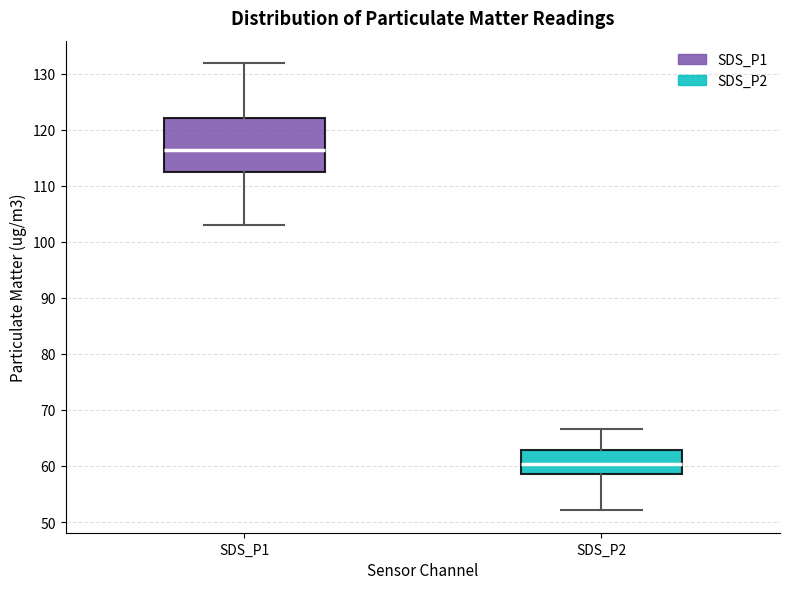

Comparing the boxes themselves (not the whiskers), which one is the tallest?

SDS_P1